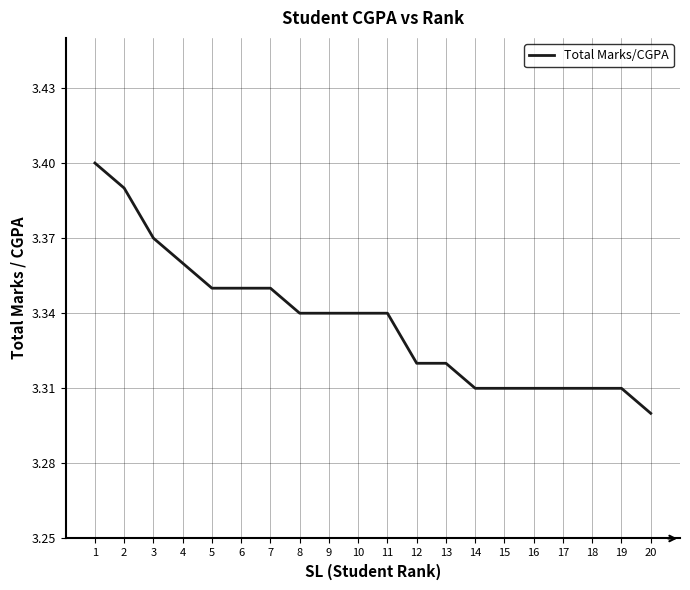

How many values are between 3 and 4?

20